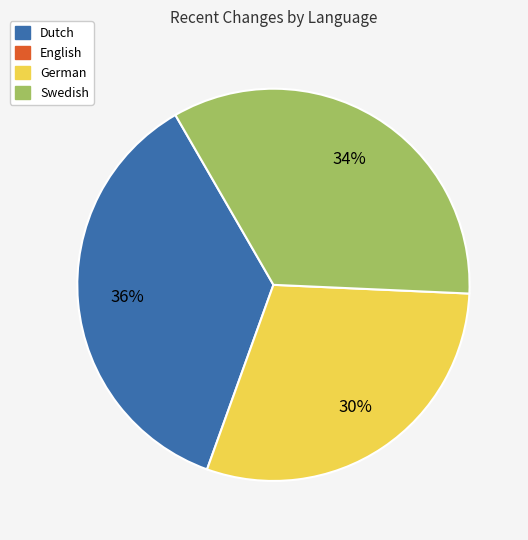

To the nearest percent, what is the average slice percentage?

33%